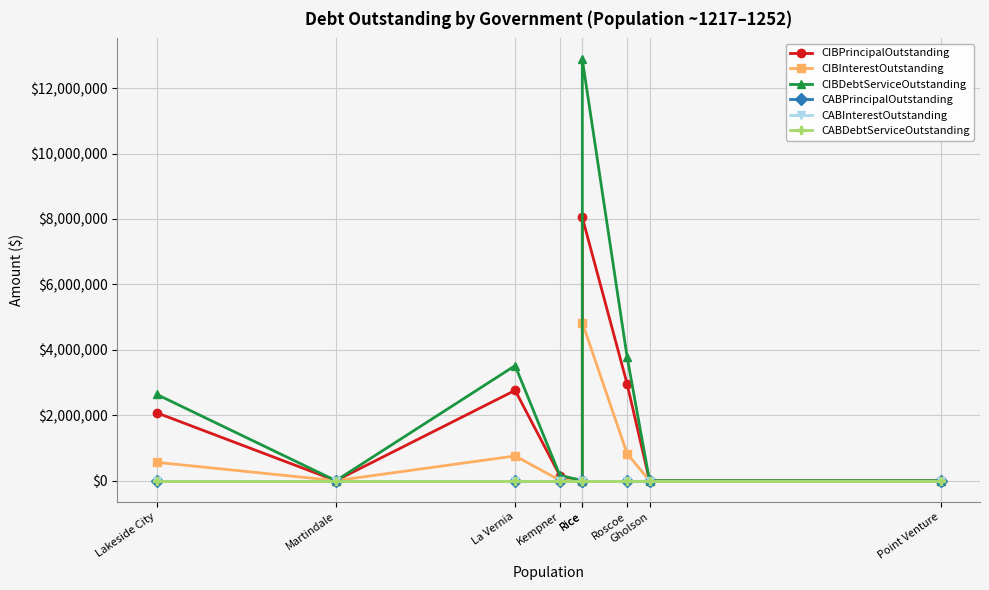

How many lines are shown in the chart?

6